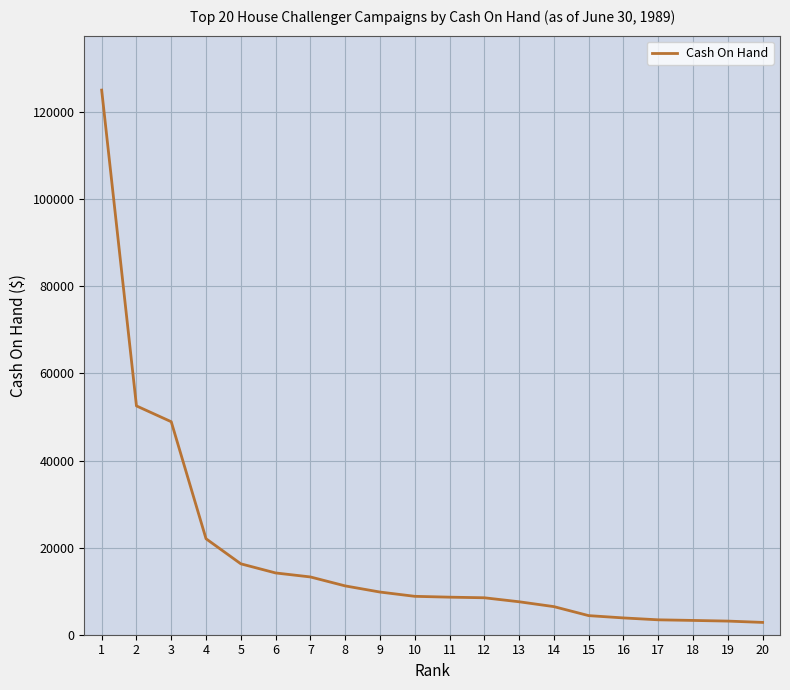

The value at 14 is 6453. True or false?

True